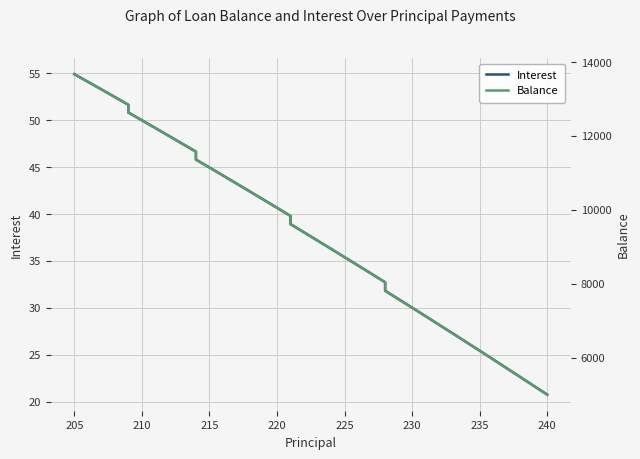

True or false: Balance and Interest intersect in this chart.

False